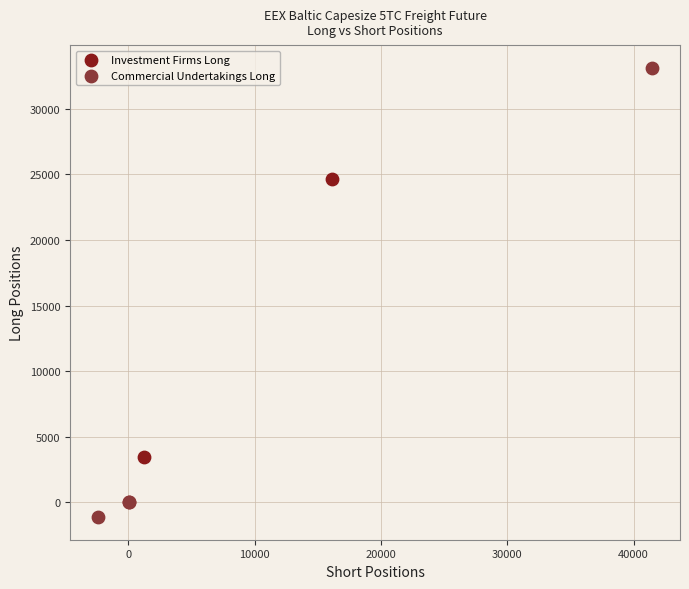

Which series contains the highest Y value?

Commercial Undertakings Long